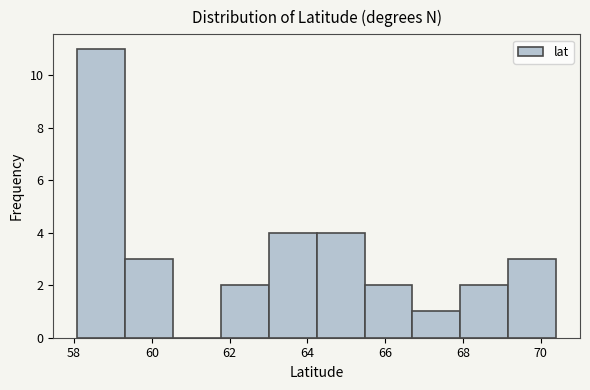

Which range on the x-axis has the tallest bar?

58.0 to 59.4